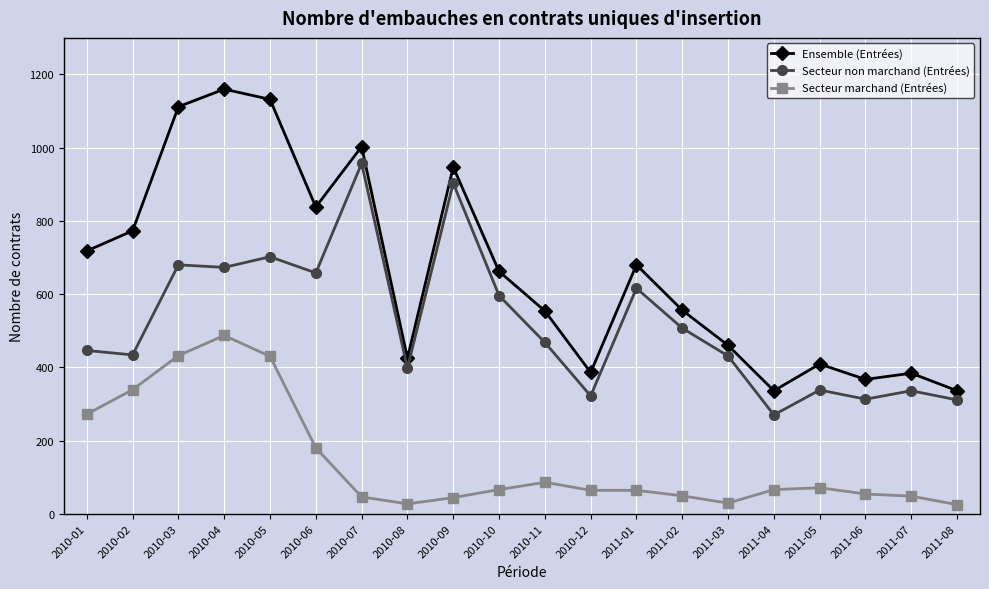

The Secteur non marchand (Entrées) series shows 507 at 2011-02. True or false?

True